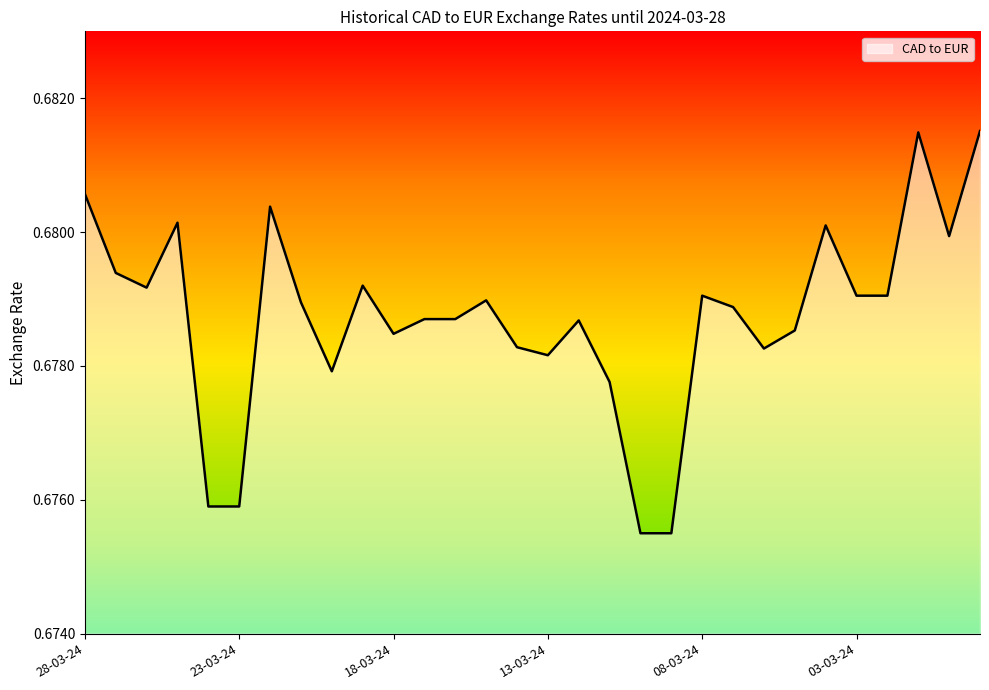

Does the chart have visible grid lines?

No